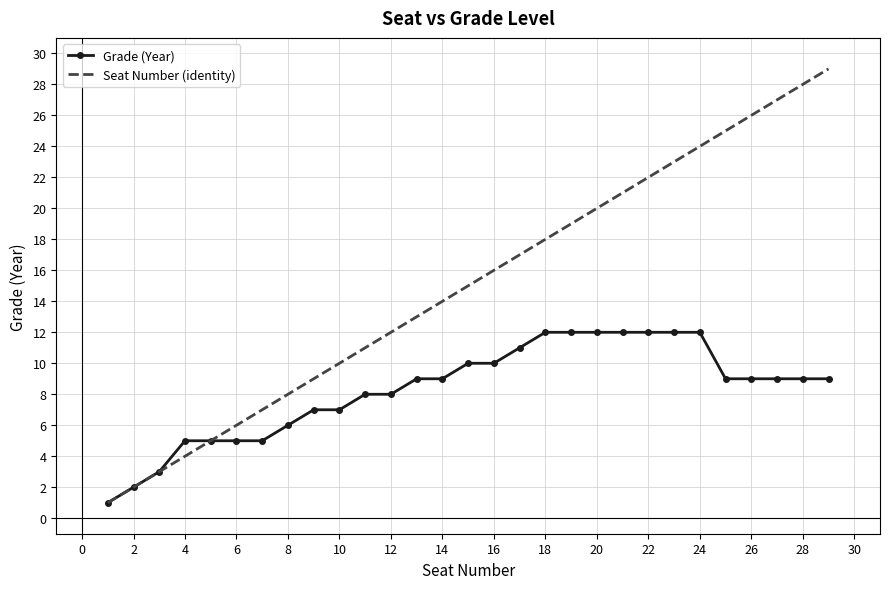

What is the highest value of the Grade (Year) series?

12